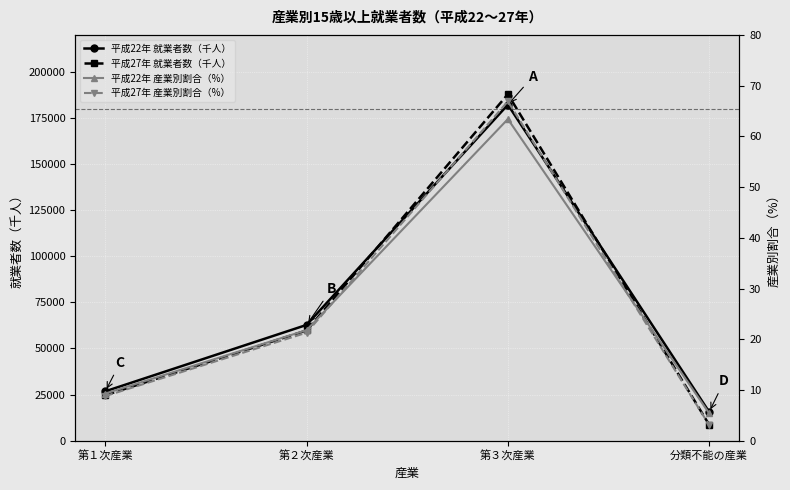

Where is 平成22年 就業者数（千人） nearest to the value 98882?

第２次産業